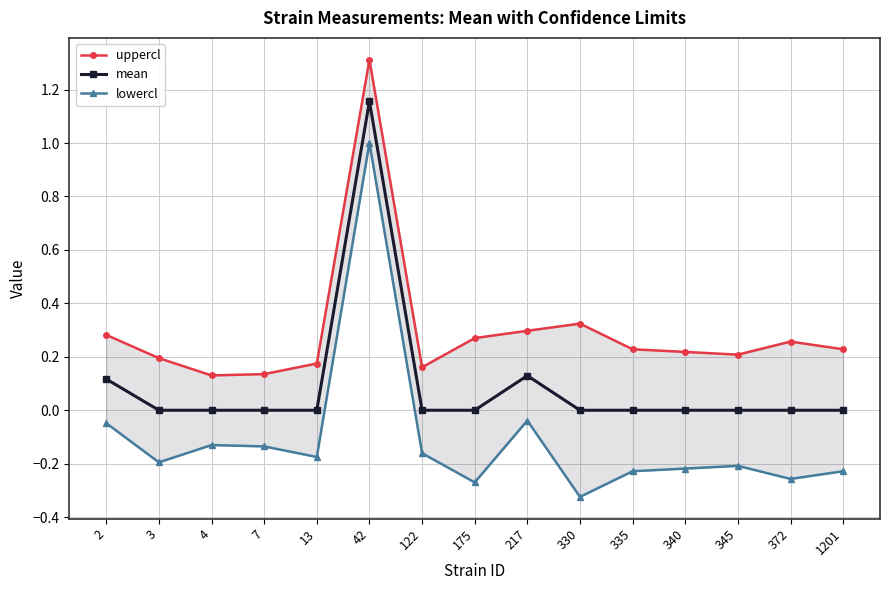

True or false: lowercl and uppercl intersect in this chart.

False